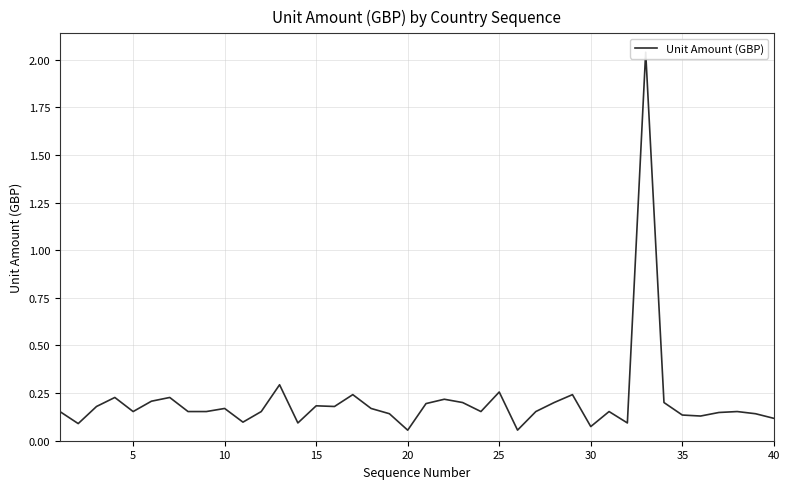

Is it true that the value at 35 is 0.2?

False